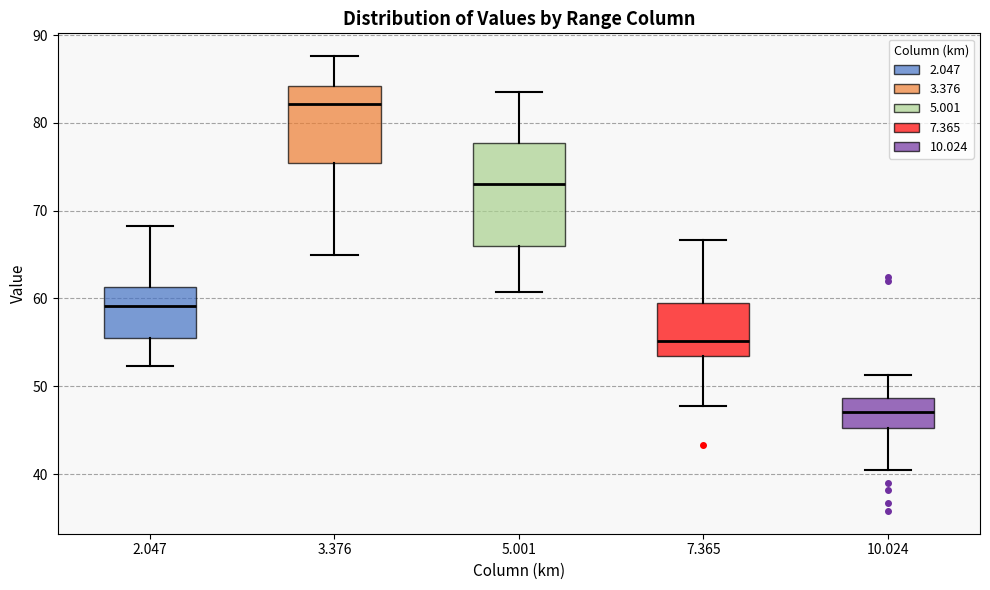

Which box's median line is the lowest?

10.024